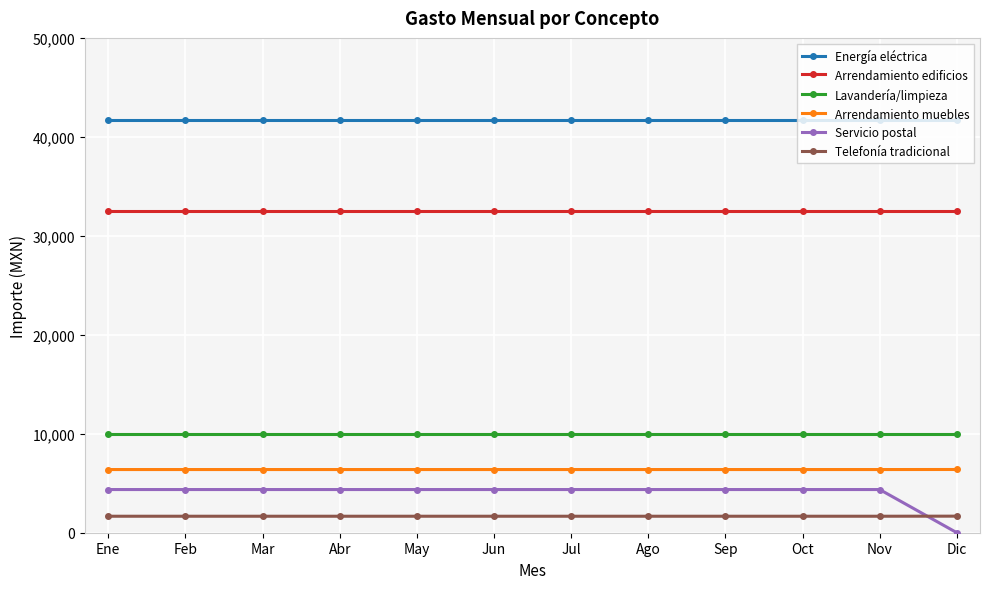

What is the average value of the Energía eléctrica series?

41666